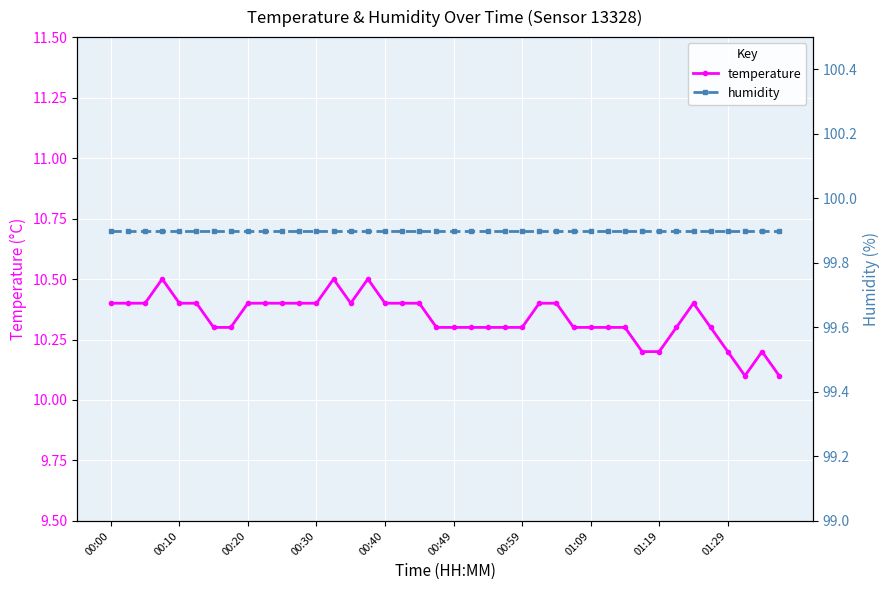

True or false: temperature has a value of 17.3 at 22.

False